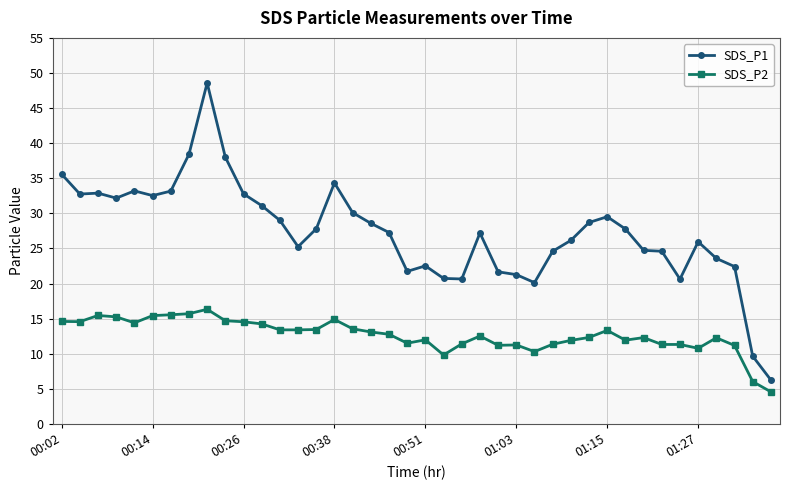

Which series has the largest total across all categories?

SDS_P1